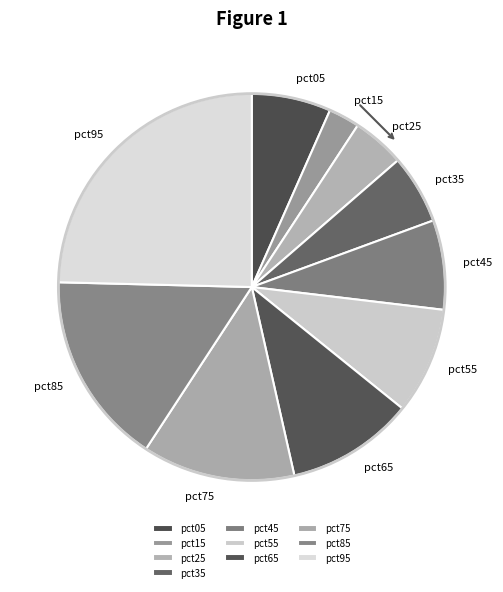

True or false: pct15 accounts for 3% of the total.

True